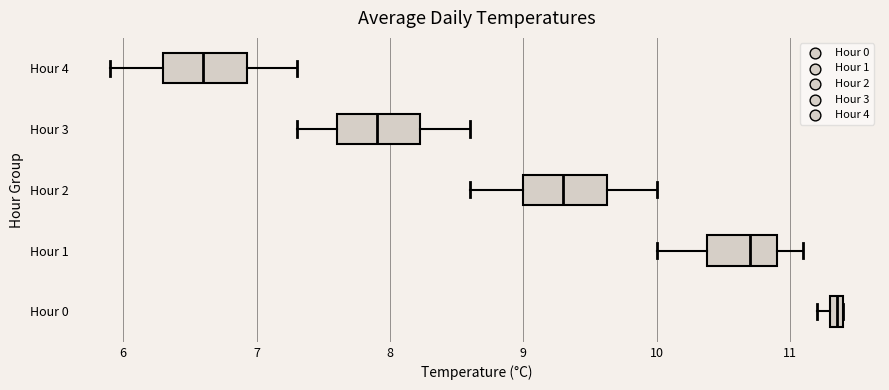

Where is the left edge of the box for Hour 4 on the x-axis? The values are not printed on the chart, so give them approximately, as read against the axis.

6.3